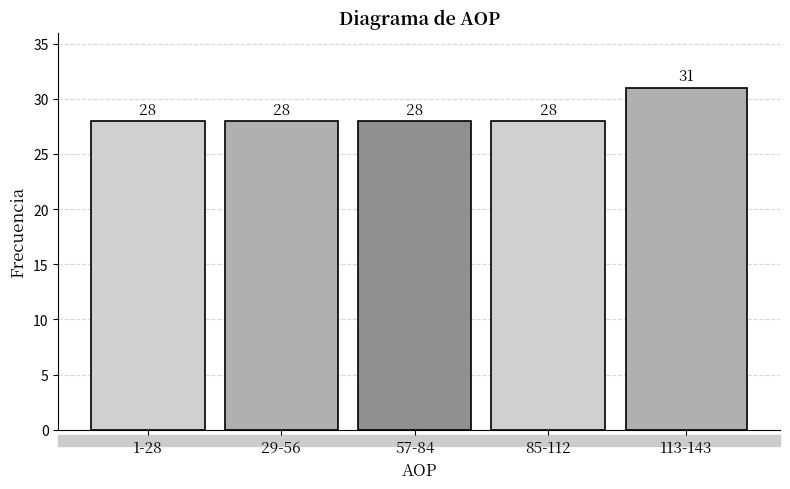

Reading left to right, list all the values displayed in this chart.

28	28	28	28	31